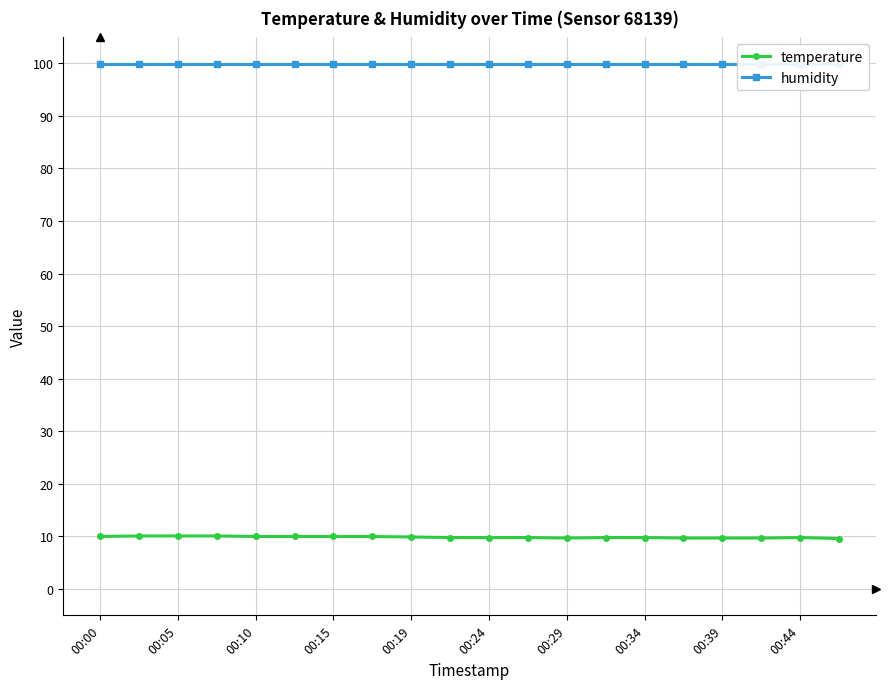

The temperature series shows 13.6 at 00:34. True or false?

False